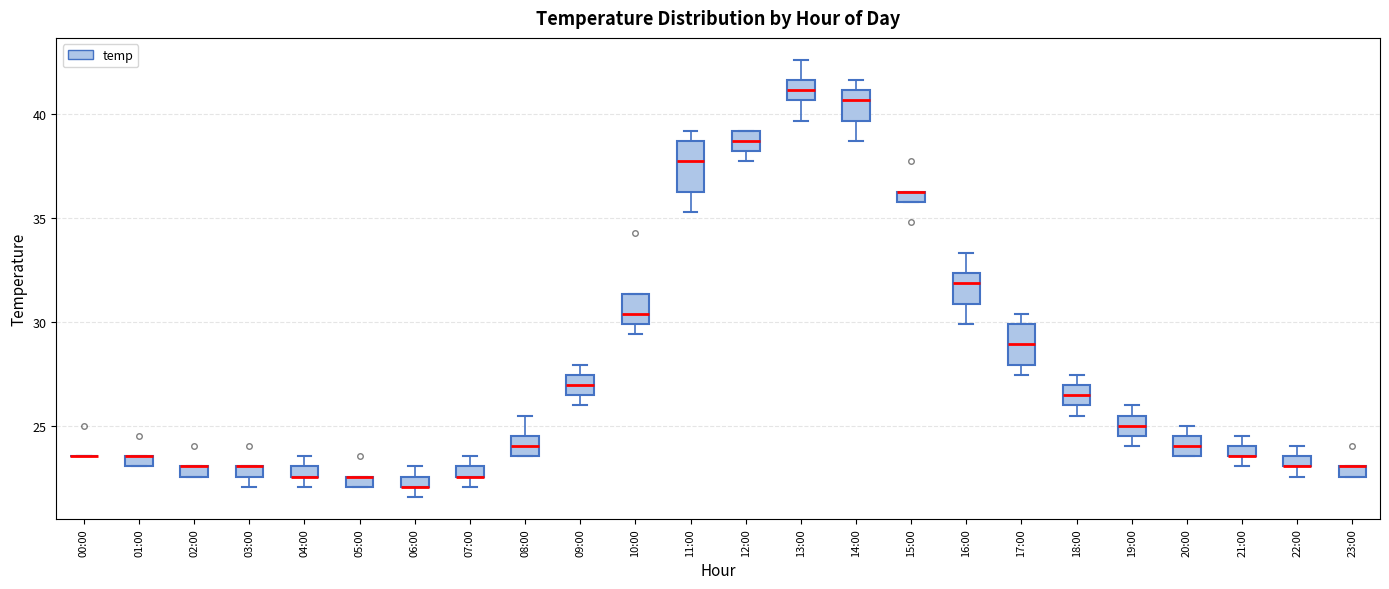

Where is the lower edge of the box for 10:00 on the y-axis? The values are not printed on the chart, so give them approximately, as read against the axis.

30.0